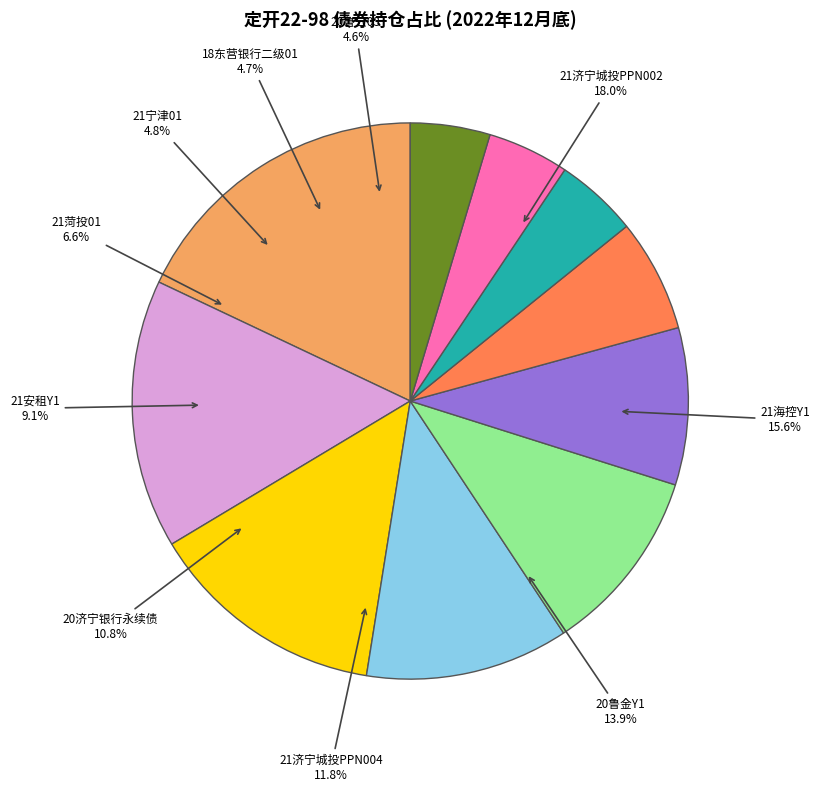

How many slices are in this pie chart?

10